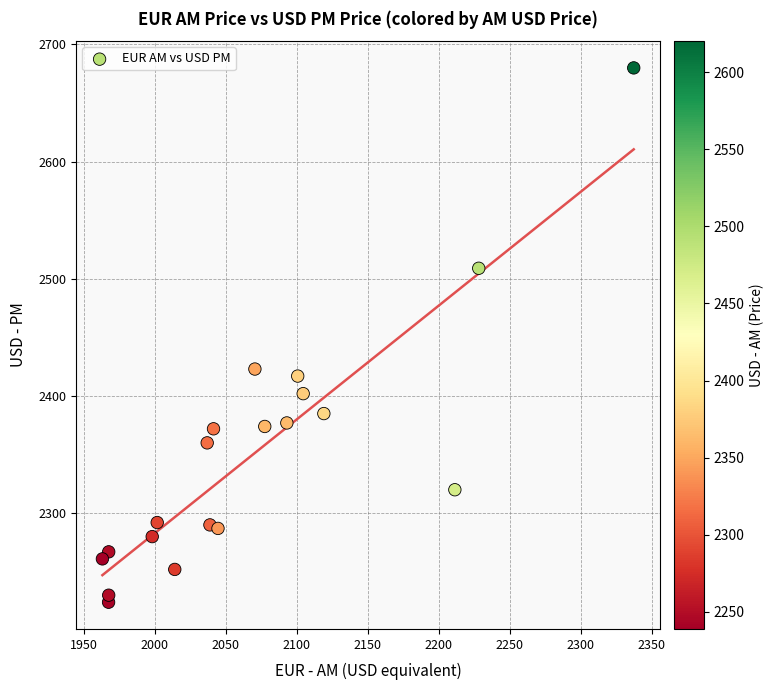

What is the range of Y values (max minus min)?

456